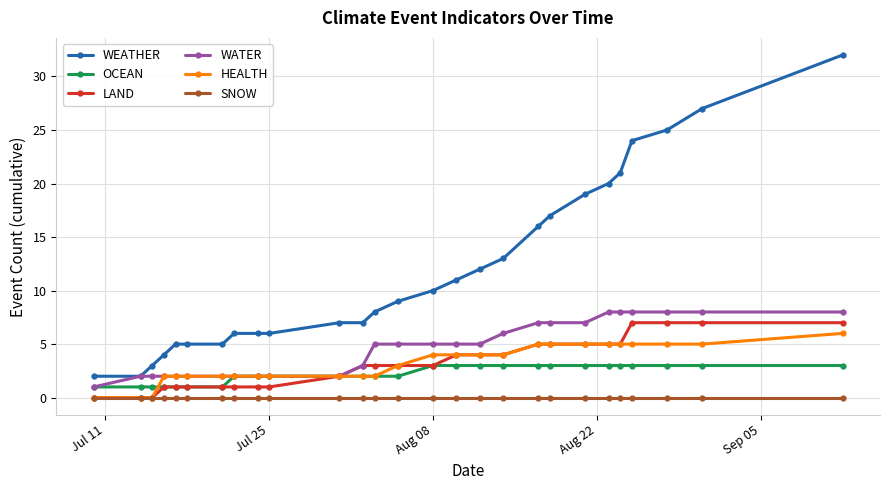

True or false: WEATHER and LAND cross at least once.

False